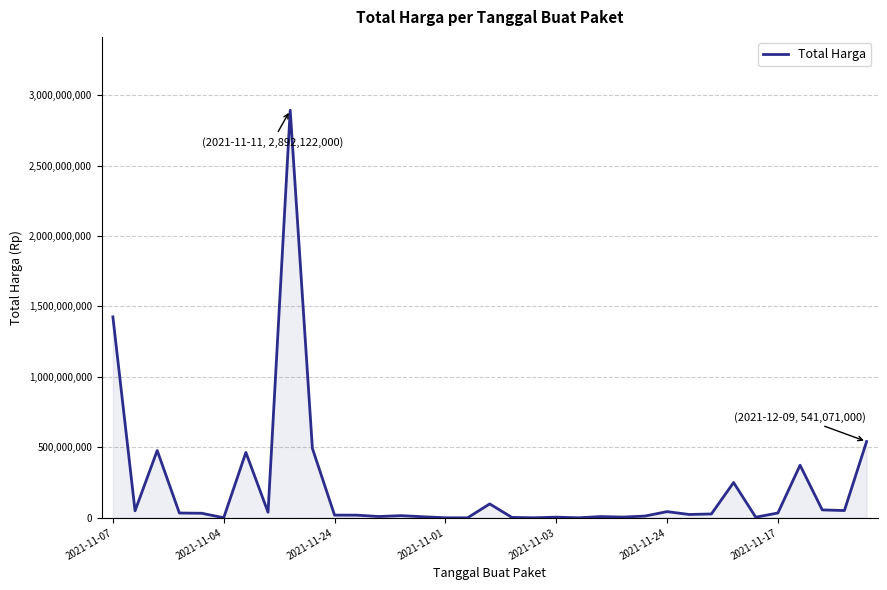

What is the greatest value displayed?

2892122000